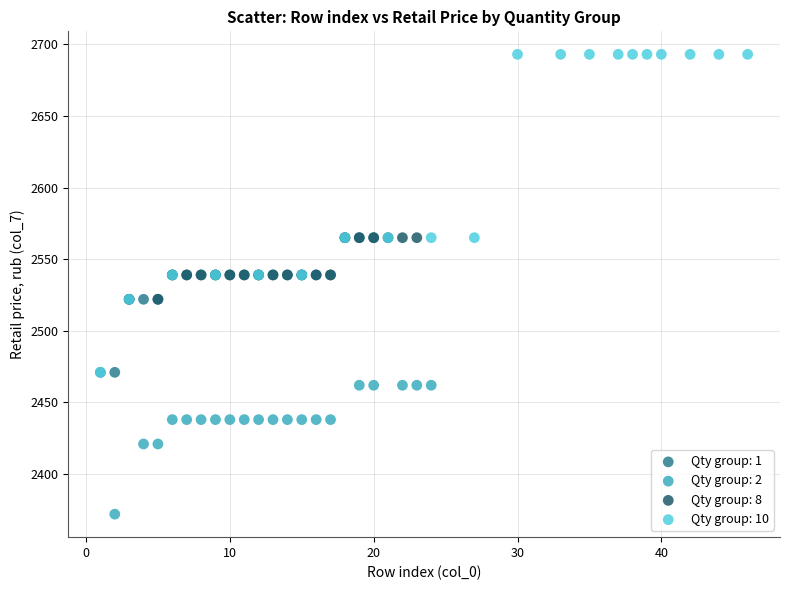

Which series reaches the maximum Y coordinate?

Qty group: 10